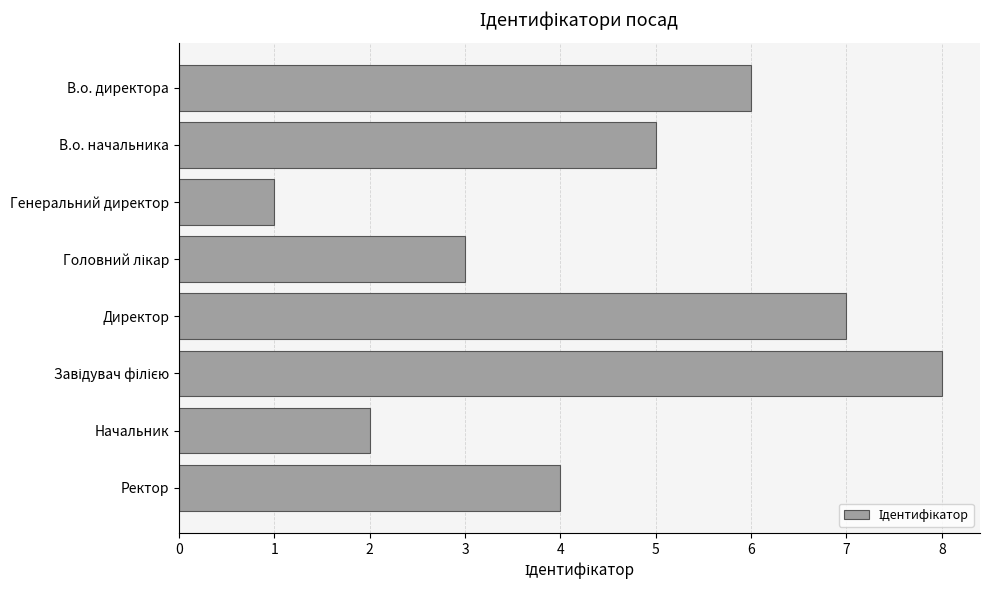

Where is the data nearest to the value 4?

Ректор